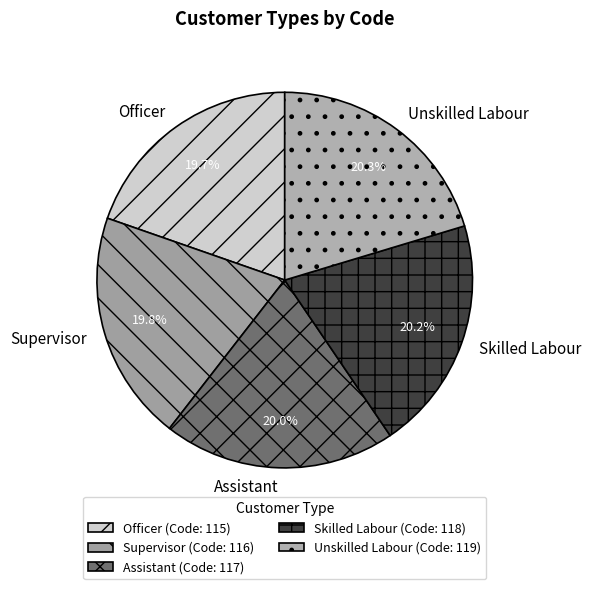

Does any single category account for the majority?

No